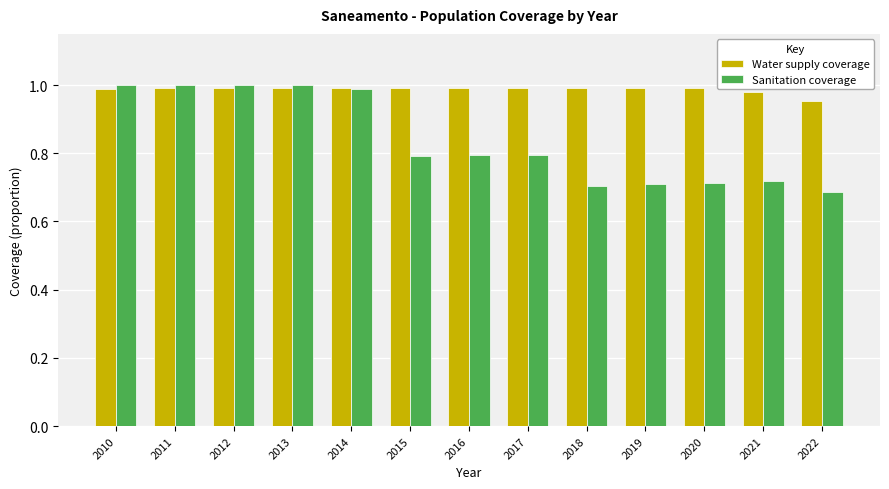

What is the difference between the highest and lowest values at 2017?

0.2